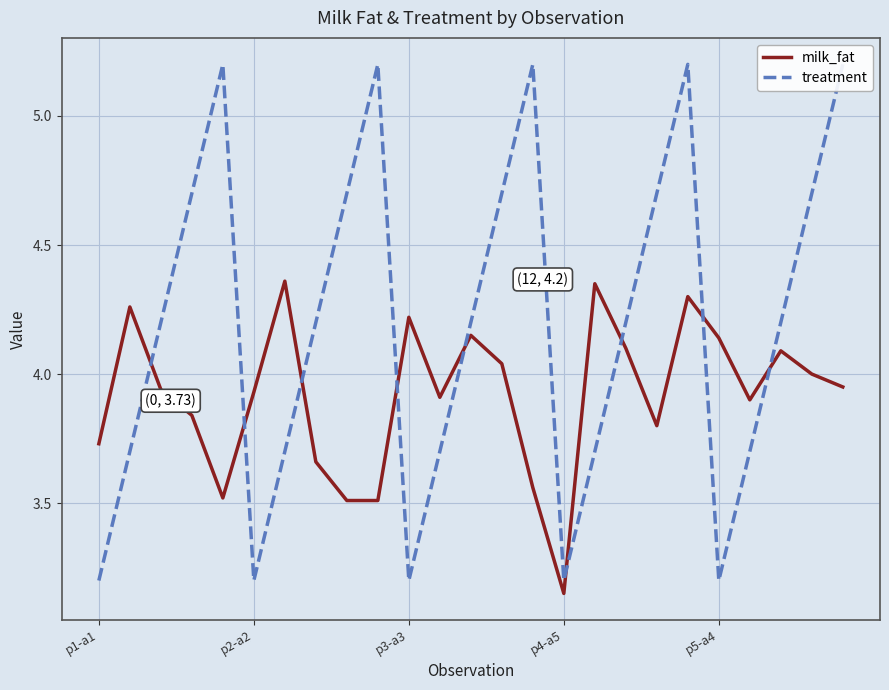

Where is milk_fat nearest to the value 3?

p4-a5